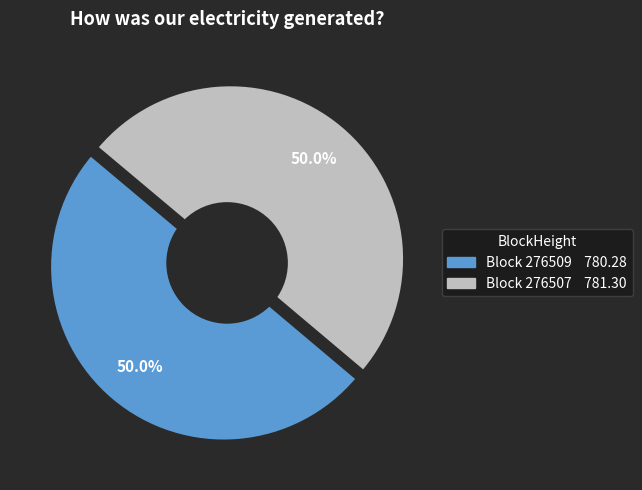

What is the largest slice in the pie chart?

276507